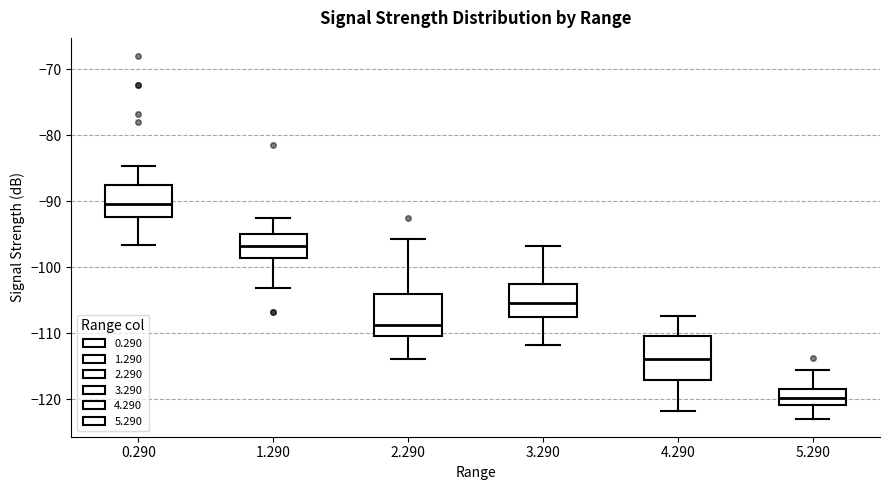

Which box has the highest median line?

0.290